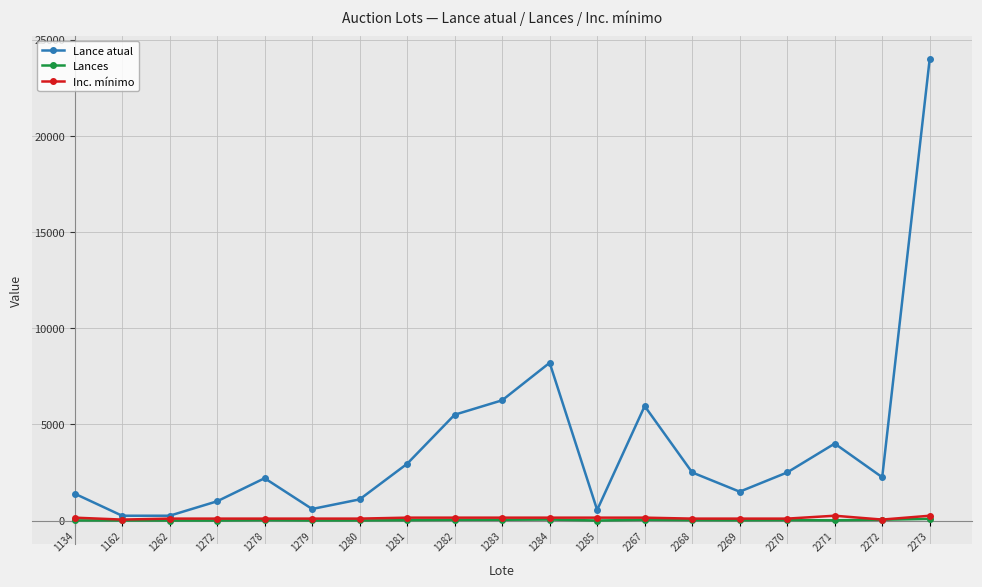

What is the difference between the highest and lowest values at 1262?

249